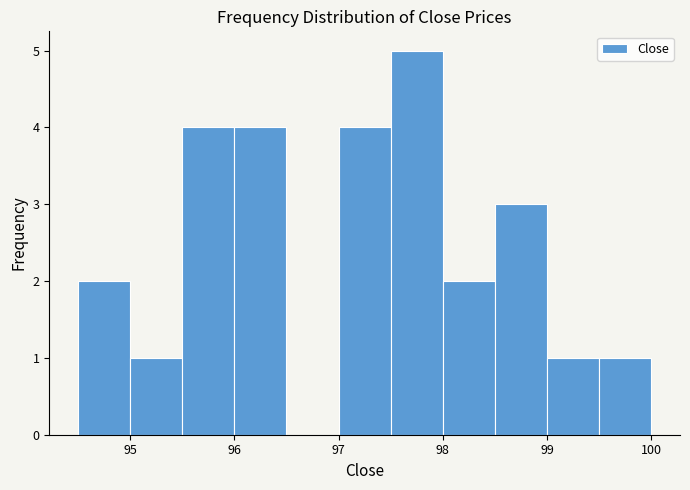

What is the height of the bar covering 98.0 to 98.5 on the x-axis? The values are not printed on the chart, so give them approximately, as read against the axis.

2